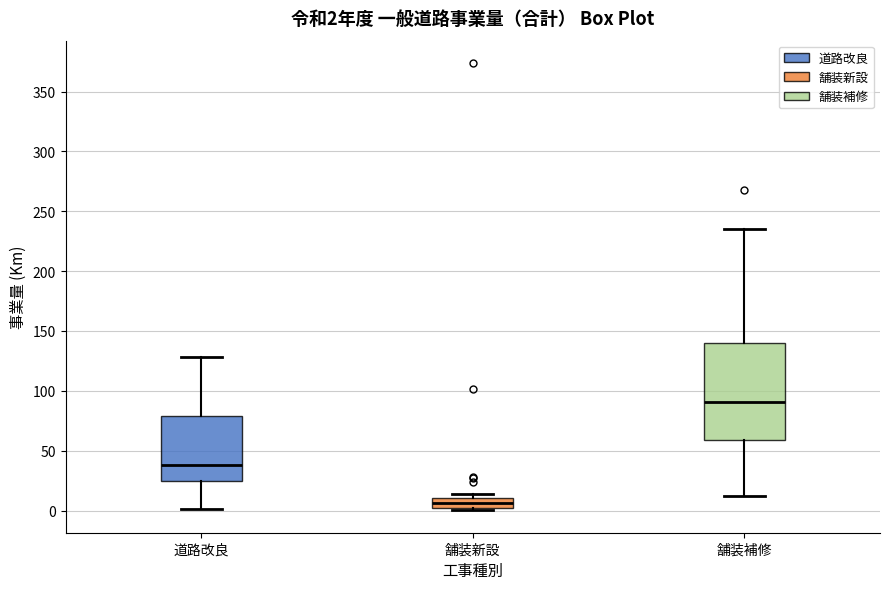

Which box's median line is the lowest?

舗装新設